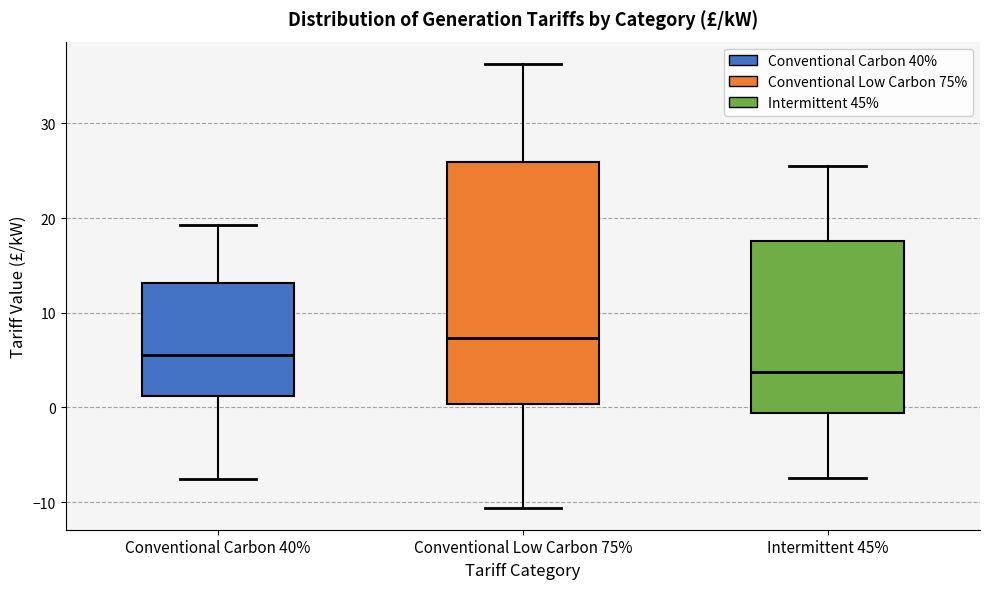

Which box has the lowest median line?

Intermittent 45%